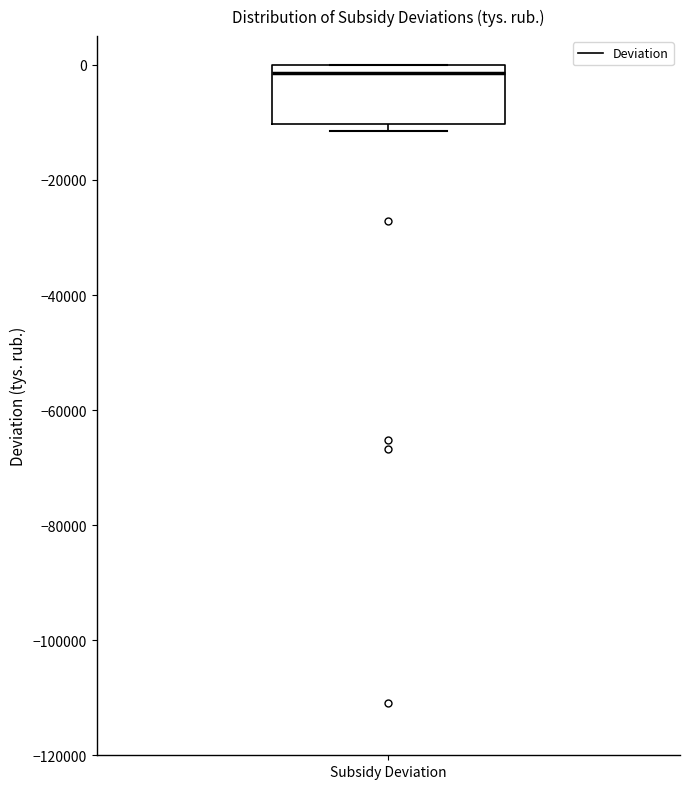

Transcribe this box plot: give where the median line is, the range the box spans, and where the two whiskers end, as read against the y-axis. The values are not printed on the chart, so give them approximately, as read against the axis.

median -2000, box -10000 to 0, whiskers -12000 to 0